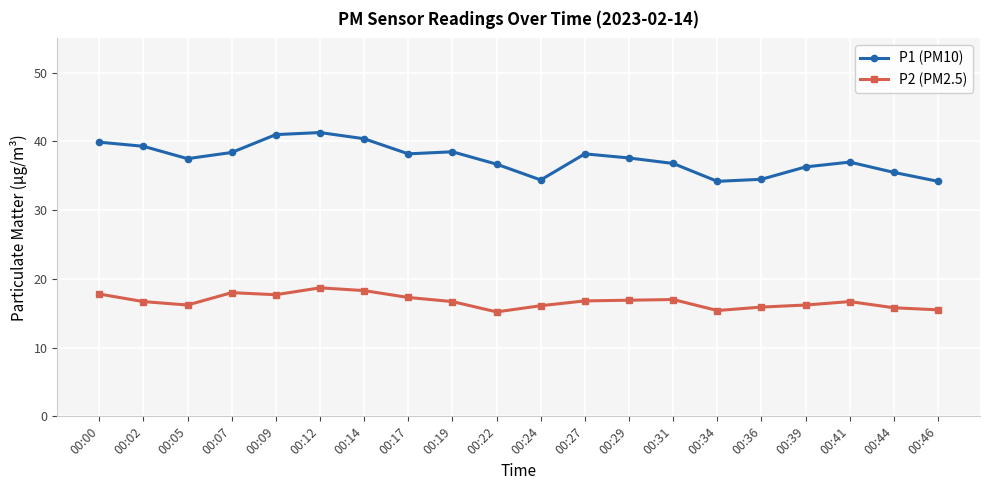

How many data points does each series have?

20